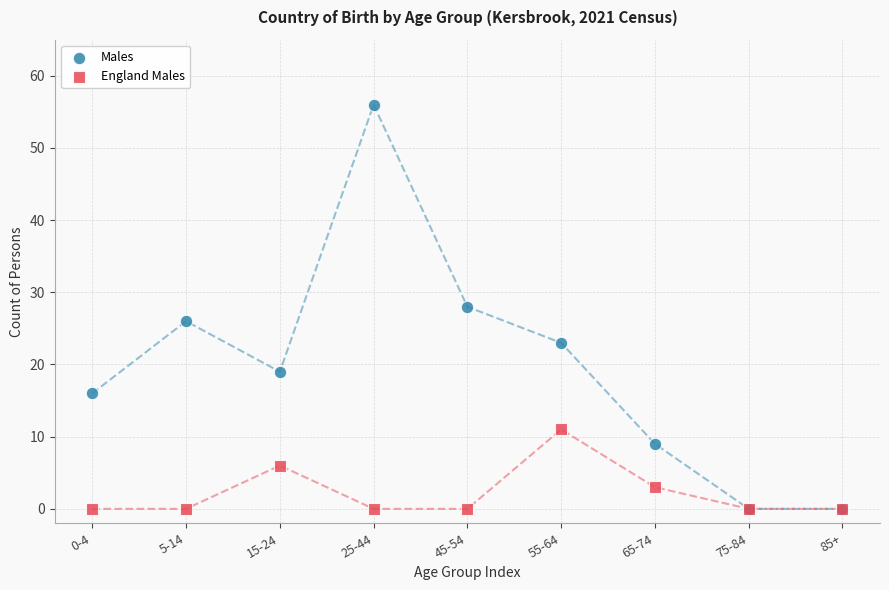

In the England Males series, what Y value is closest to 5?

6